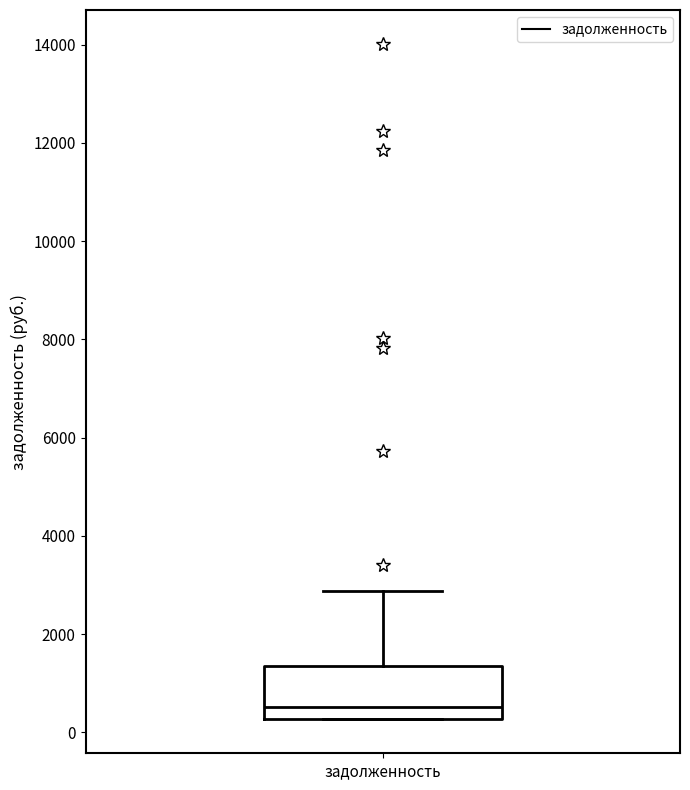

Read this box plot against the y-axis: the position of the median line, the range covered by the box, and the ends of both whiskers. The values are not printed on the chart, so give them approximately, as read against the axis.

median 600, box 200 to 1400, whiskers 200 to 2800